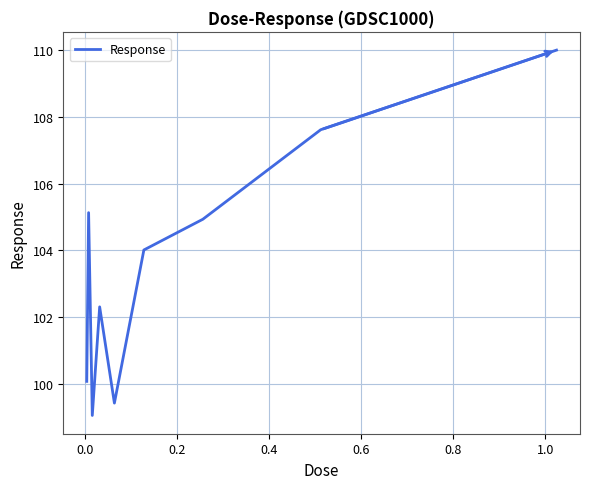

What is the difference between the maximum and minimum values?

10.9